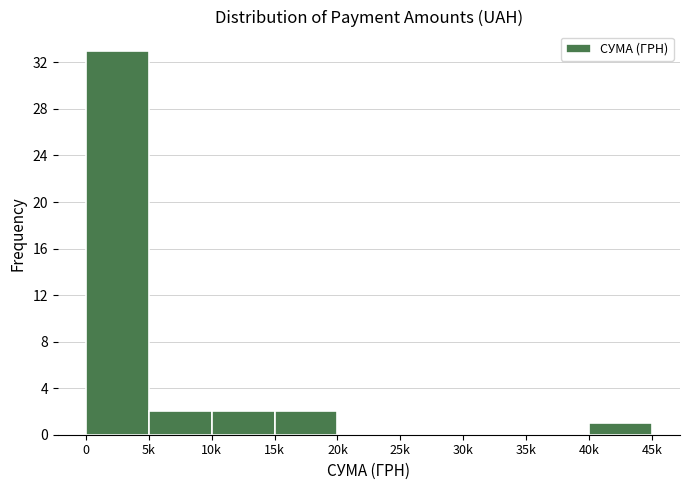

Reading left to right, transcribe all the data shown in this chart.

0=33	5k=2	10k=2	15k=2	20k=0	25k=0	30k=0	35k=0	40k=1